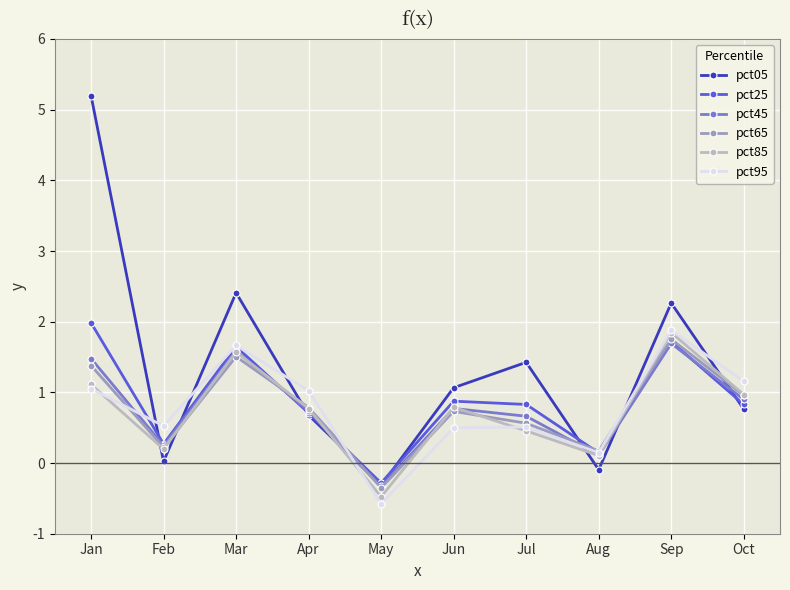

The value of pct65 at Sep is 0.7. True or false?

False